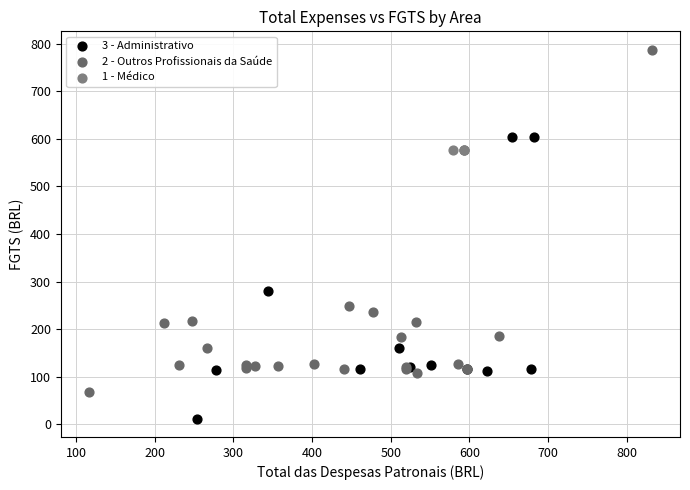

Which series contains the highest Y value?

2 - Outros Profissionais da Saúde